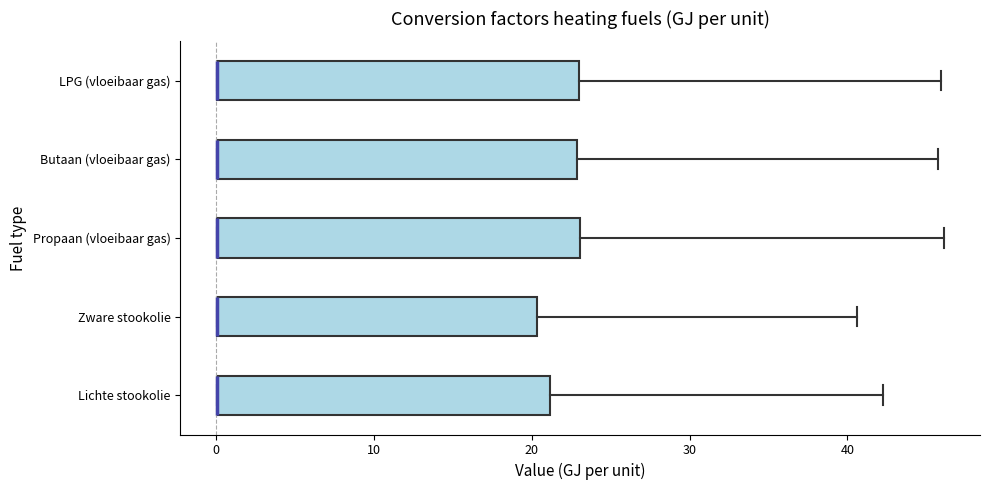

Reading bottom to top, read every box against the x-axis: the position of its median line, the range the box covers, and the ends of its whiskers. The values are not printed on the chart, so give them approximately, as read against the axis.

Lichte stookolie: median 0 (drawn on the box's left edge), box 0 to 21, whiskers 0 to 42
Zware stookolie: median 0 (drawn on the box's left edge), box 0 to 20, whiskers 0 to 41
Propaan (vloeibaar gas): median 0 (drawn on the box's left edge), box 0 to 23, whiskers 0 to 46
Butaan (vloeibaar gas): median 0 (drawn on the box's left edge), box 0 to 23, whiskers 0 to 46
LPG (vloeibaar gas): median 0 (drawn on the box's left edge), box 0 to 23, whiskers 0 to 46